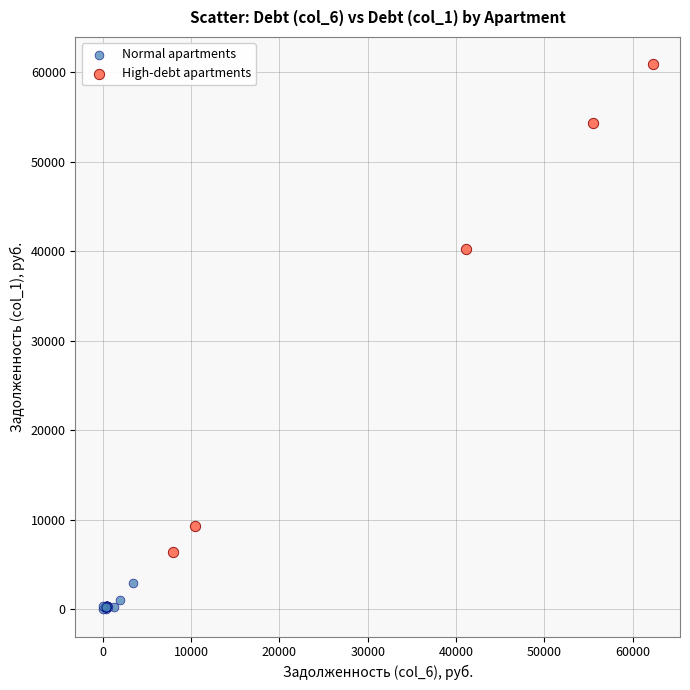

What are all the series names shown in the legend?

Normal apartments, High-debt apartments